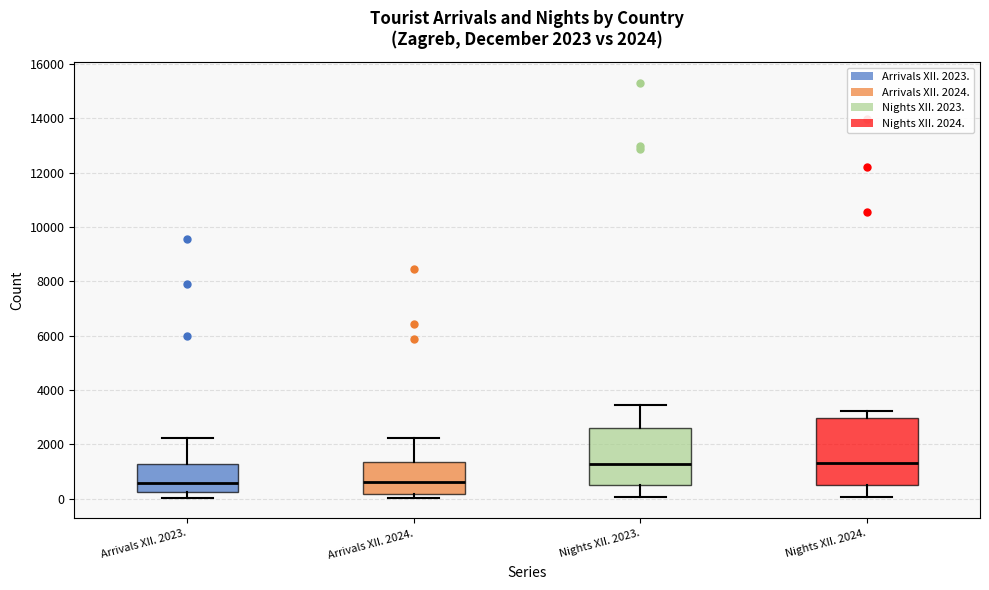

Which box is the tallest, from its lower edge to its upper edge?

Nights XII. 2024.